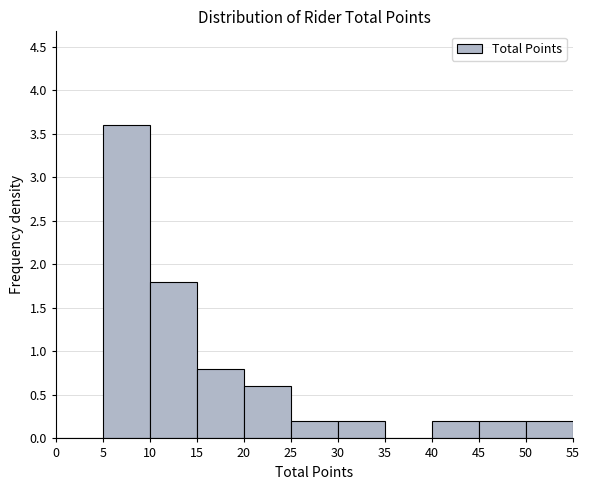

Reading left to right, list every bar in this chart as the range it spans on the x-axis followed by its height. The values are not printed on the chart, so give them approximately, as read against the axis.

0 to 5: 0
5 to 10: 3.6
10 to 15: 1.8
15 to 20: 0.8
20 to 25: 0.6
25 to 30: 0.2
30 to 35: 0.2
35 to 40: 0
40 to 45: 0.2
45 to 50: 0.2
50 to 55: 0.2